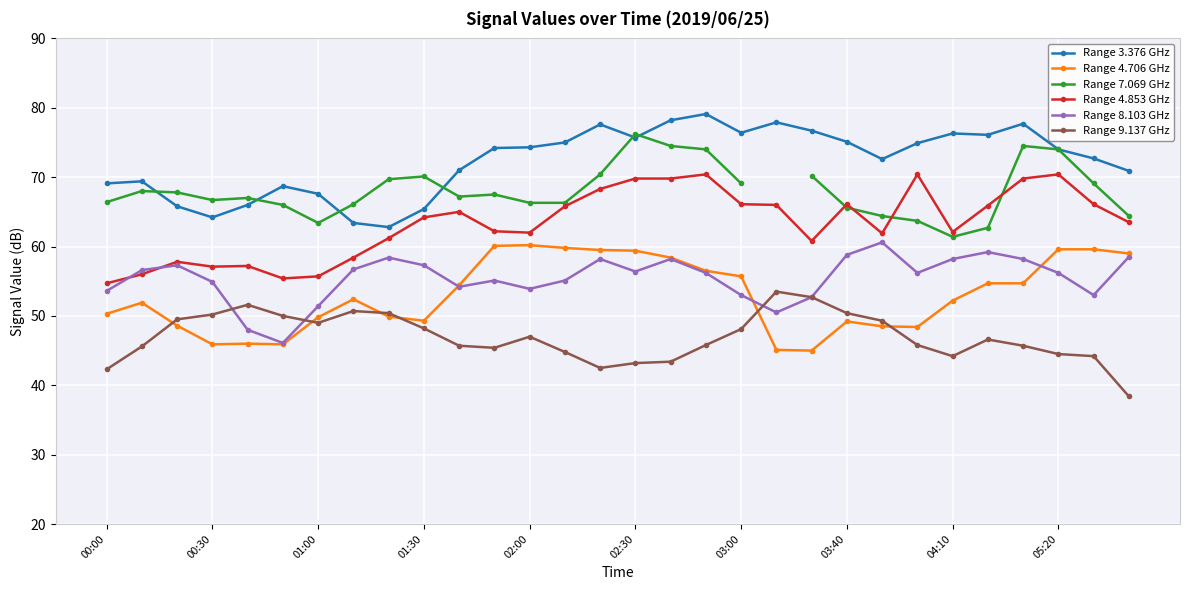

What position from the right is 03:20?

11